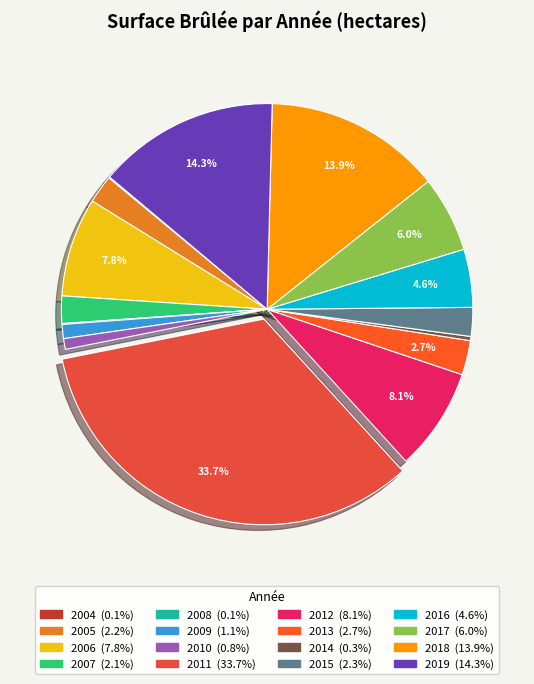

How many slices are in this pie chart?

16